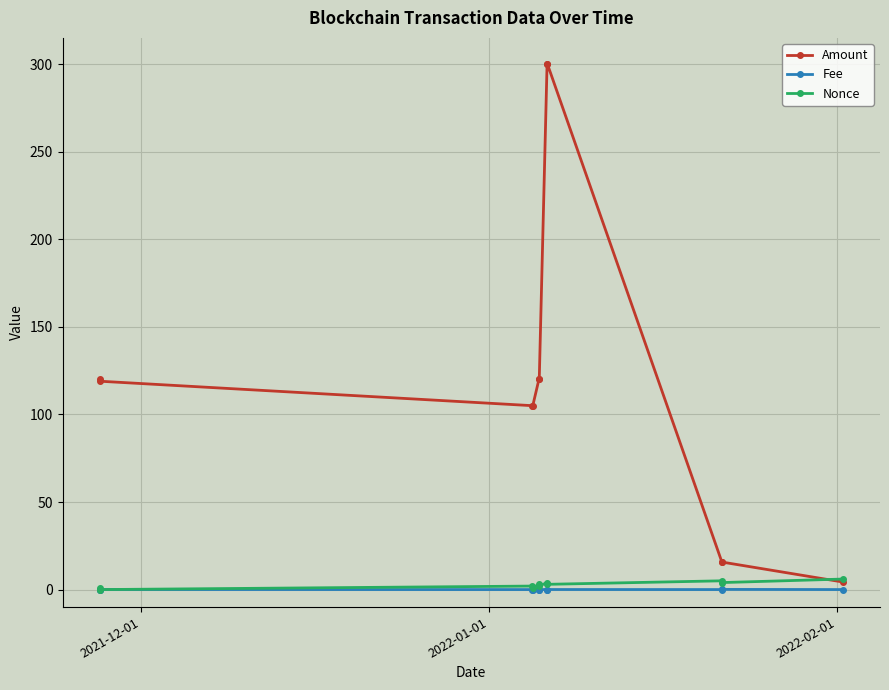

True or false: Amount and Fee intersect in this chart.

False